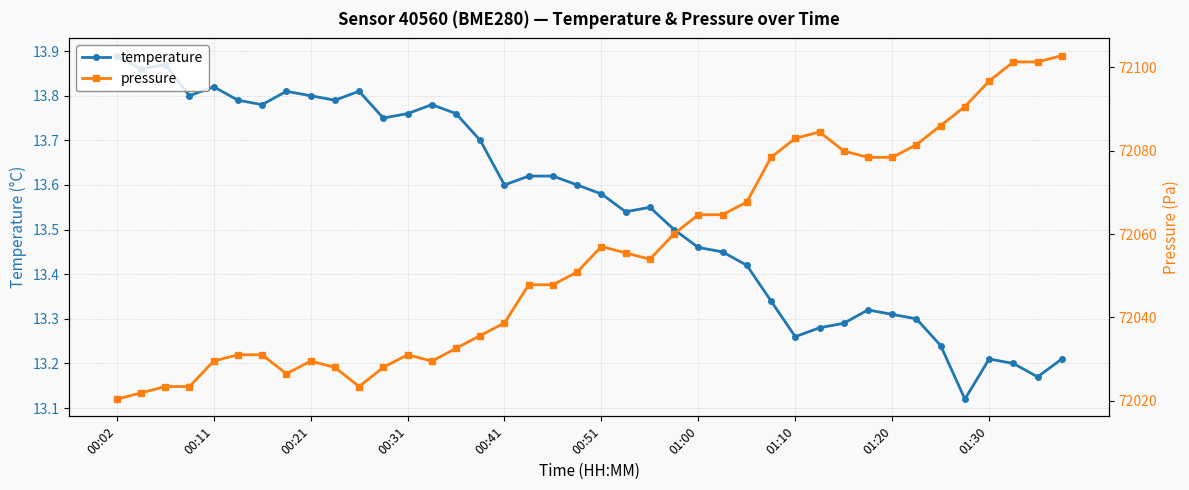

Is it true that temperature equals 13.6 at 00:41?

True